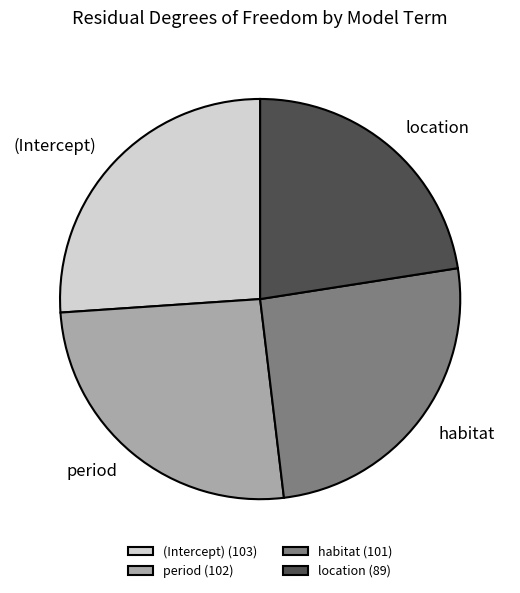

Which has a higher value, habitat (101) or location (89)?

habitat (101)